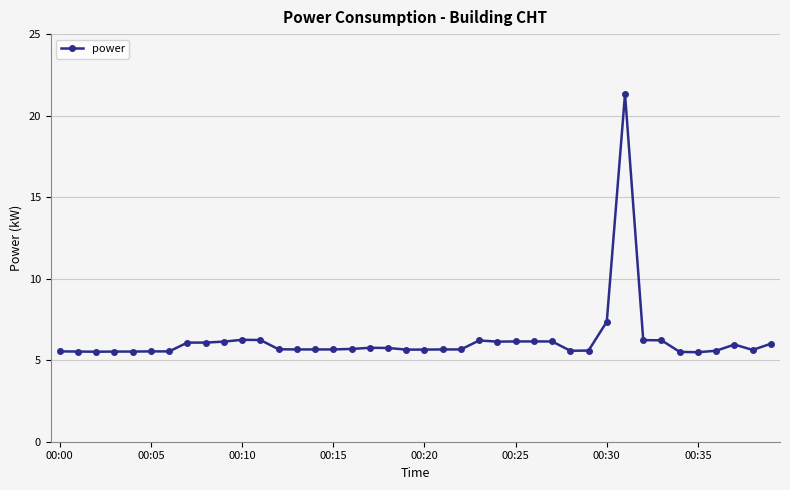

What is the greatest value displayed?

21.3